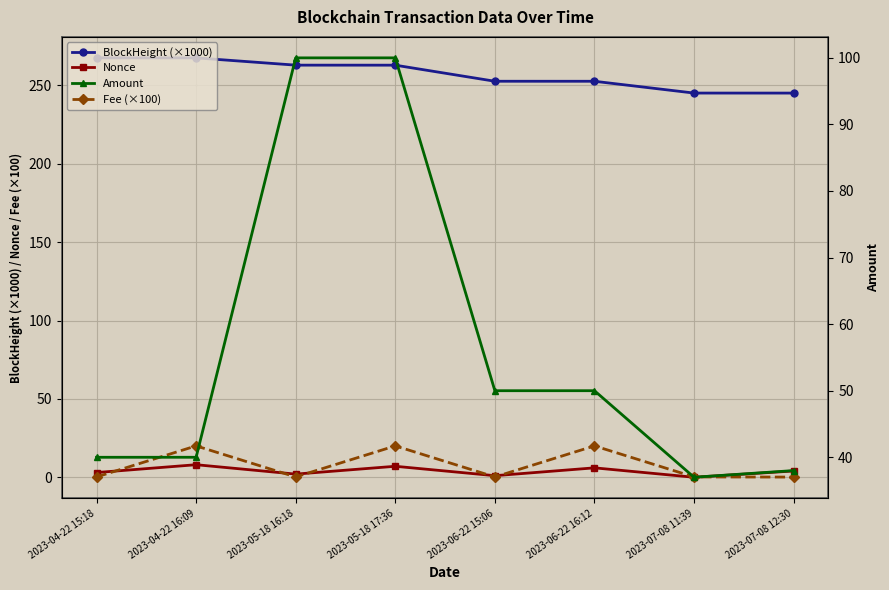

Reading left to right, list all the values displayed in this chart.

BlockHeight (×1000): 267.6	267.6	262.9	262.9	252.6	252.6	245.1	245.1
Nonce: 3.0	8.0	2.0	7.0	1.0	6.0	0.0	4.0
Fee (×100): 0.2	20.0	0.2	20.0	0.2	20.0	0.2	0.1
Amount: 40.0	40.0	100.0	100.0	50.0	50.0	37.0	38.0